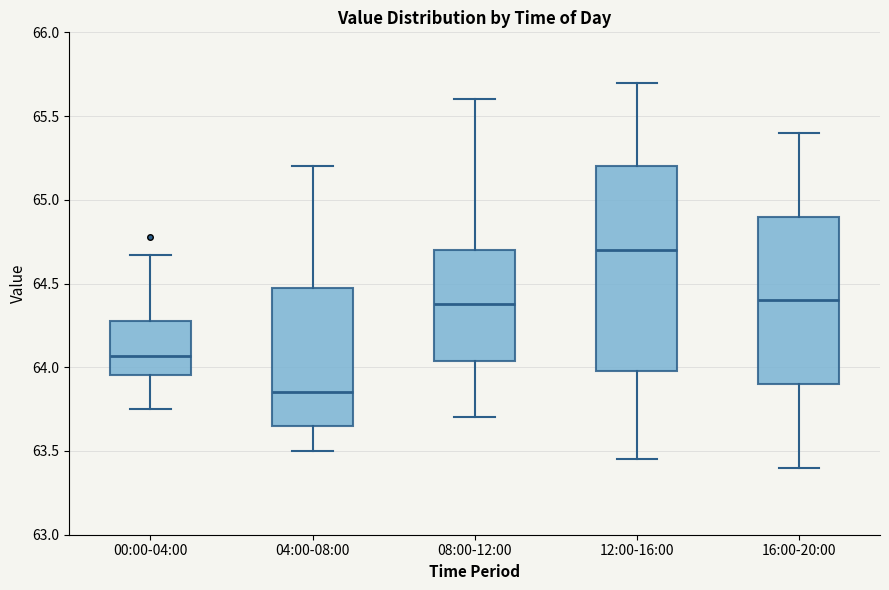

Reading left to right, transcribe this box plot: for each box, give where its median line is, the range the box spans, and where its two whiskers end, as read against the y-axis. The values are not printed on the chart, so give them approximately, as read against the axis.

00:00-04:00: median 64.05, box 63.95 to 64.30, whiskers 63.75 to 64.65
04:00-08:00: median 63.85, box 63.65 to 64.50, whiskers 63.50 to 65.20
08:00-12:00: median 64.40, box 64.05 to 64.70, whiskers 63.70 to 65.60
12:00-16:00: median 64.70, box 64.00 to 65.20, whiskers 63.45 to 65.70
16:00-20:00: median 64.40, box 63.90 to 64.90, whiskers 63.40 to 65.40